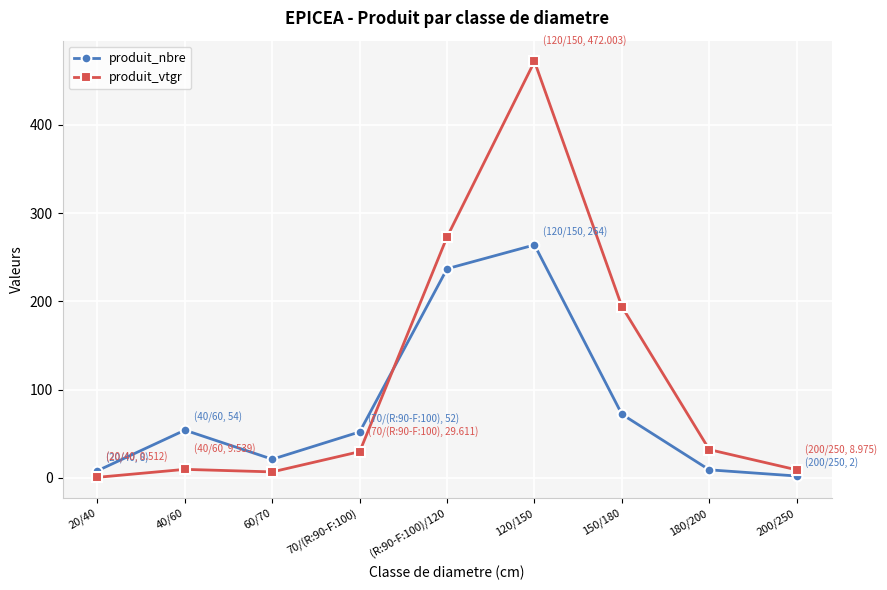

What is the total value across all series at 180/200?

40.9